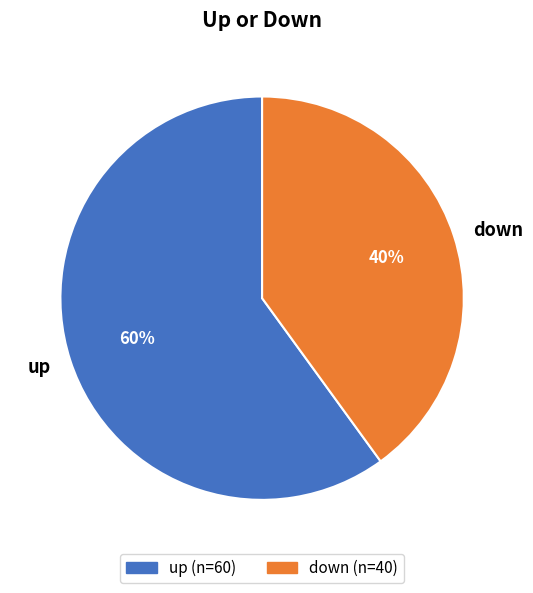

How many segments does this pie chart have?

2